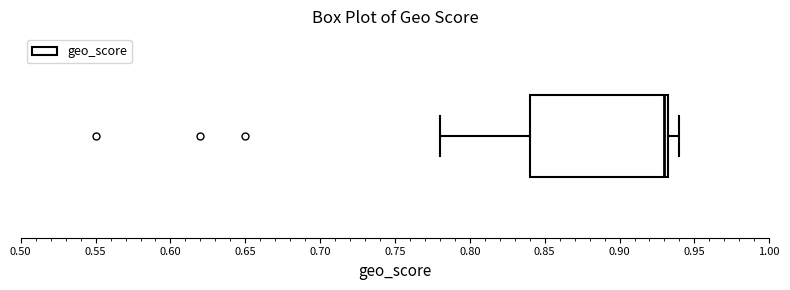

Where is the right edge of the box on the x-axis? The values are not printed on the chart, so give them approximately, as read against the axis.

0.935